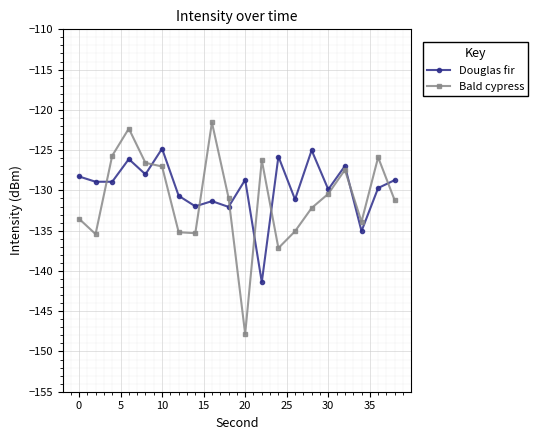

List the series in order of their peak value, highest first.

Bald cypress, Douglas fir